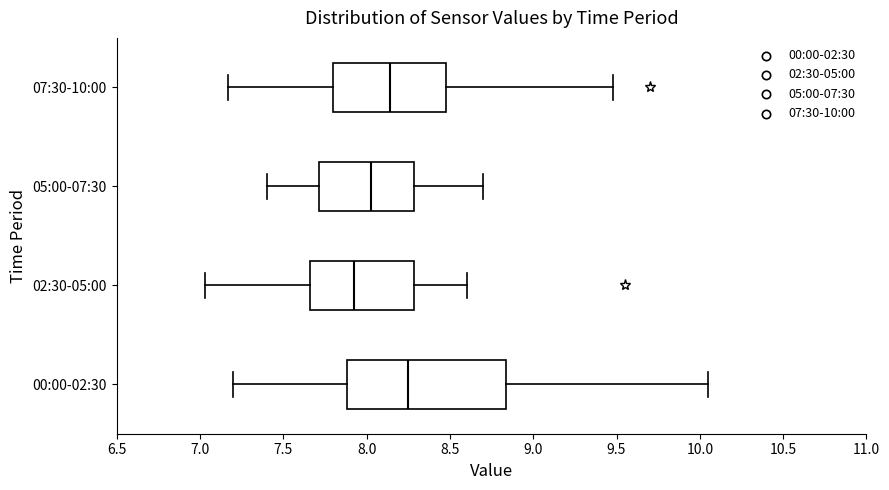

Reading bottom to top, read every box against the x-axis: the position of its median line, the range the box covers, and the ends of its whiskers. The values are not printed on the chart, so give them approximately, as read against the axis.

00:00-02:30: median 8.25, box 7.90 to 8.85, whiskers 7.20 to 10.05
02:30-05:00: median 7.95, box 7.65 to 8.30, whiskers 7.05 to 8.60
05:00-07:30: median 8.05, box 7.70 to 8.30, whiskers 7.40 to 8.70
07:30-10:00: median 8.15, box 7.80 to 8.50, whiskers 7.15 to 9.50